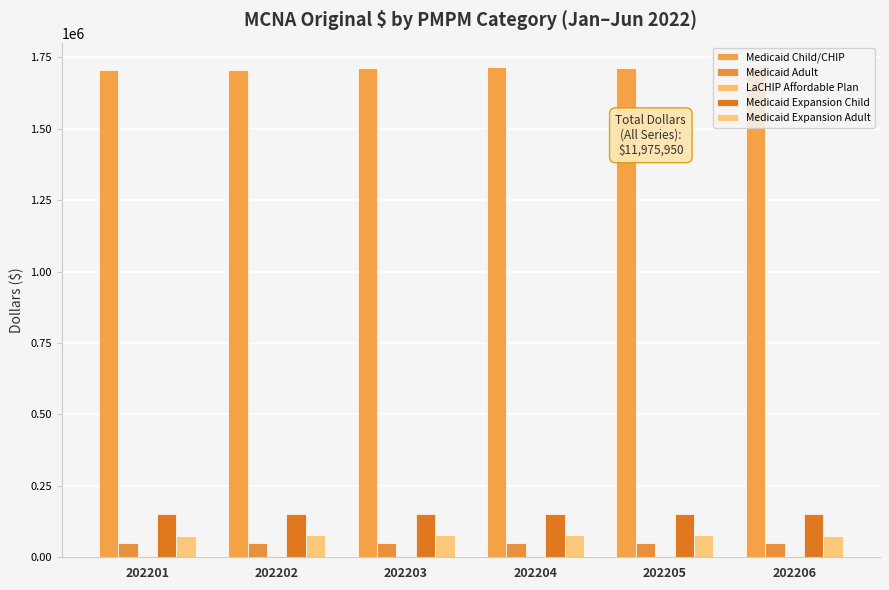

Is it true that Medicaid Expansion Child equals 152426.2 at 202206?

True